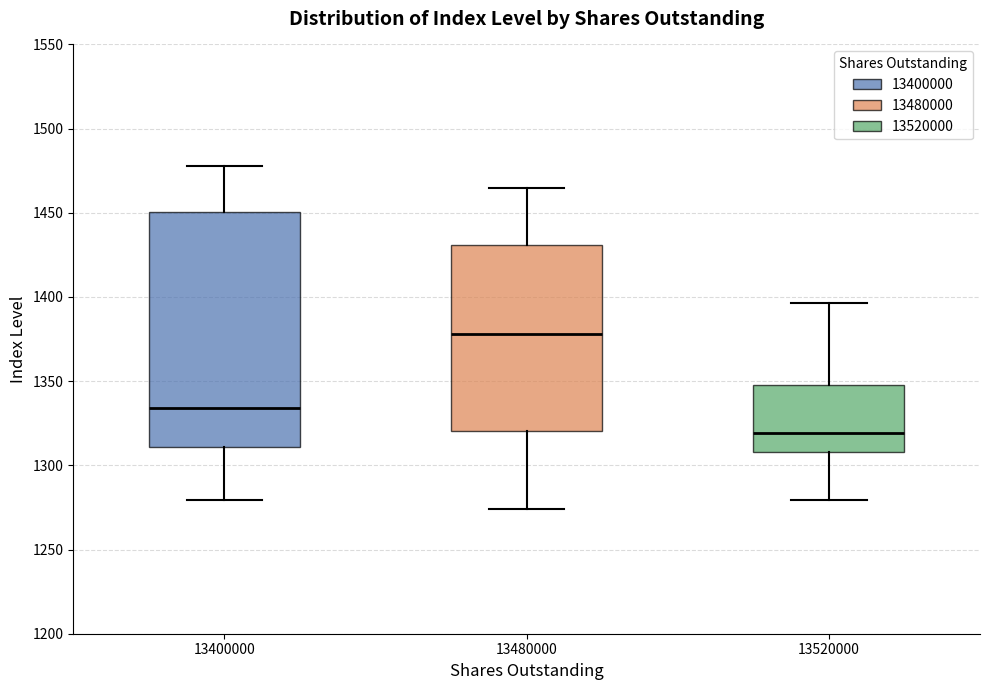

Reading left to right, transcribe this box plot: for each box, give where its median line is, the range the box spans, and where its two whiskers end, as read against the y-axis. The values are not printed on the chart, so give them approximately, as read against the axis.

13400000: median 1335, box 1310 to 1450, whiskers 1280 to 1480
13480000: median 1380, box 1320 to 1430, whiskers 1275 to 1465
13520000: median 1320, box 1310 to 1350, whiskers 1280 to 1395